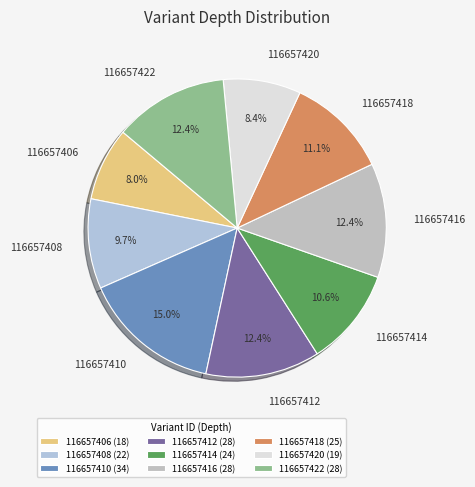

Does any single category account for the majority?

No